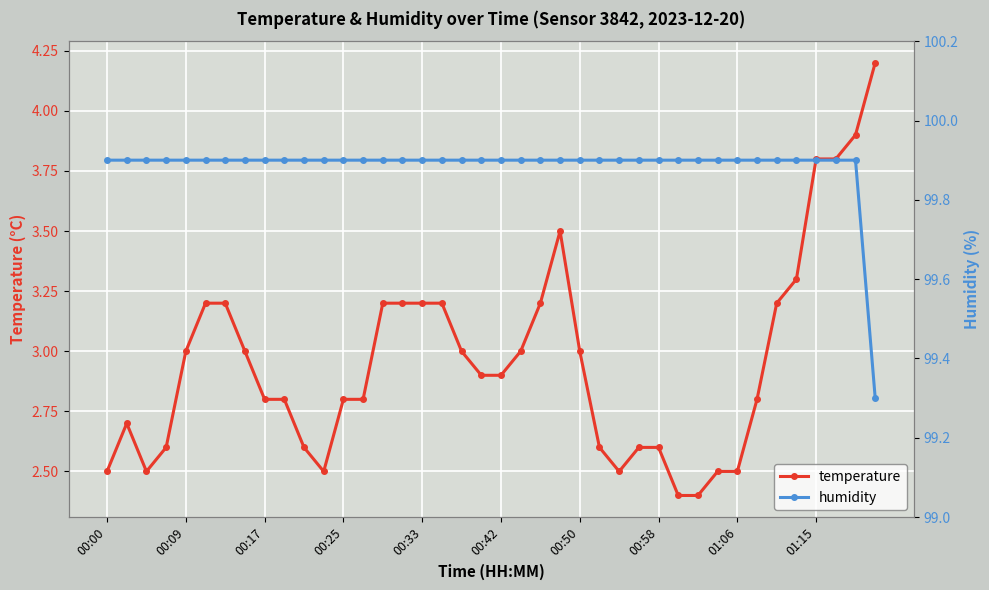

What position from the left is 21?

22